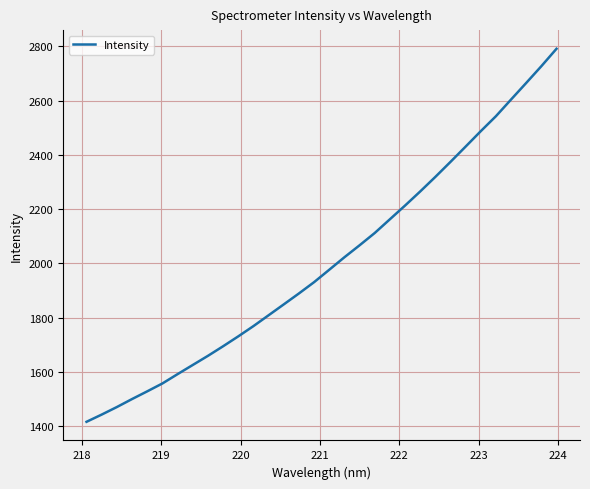

What is the minimum value shown in the chart?

1416.6